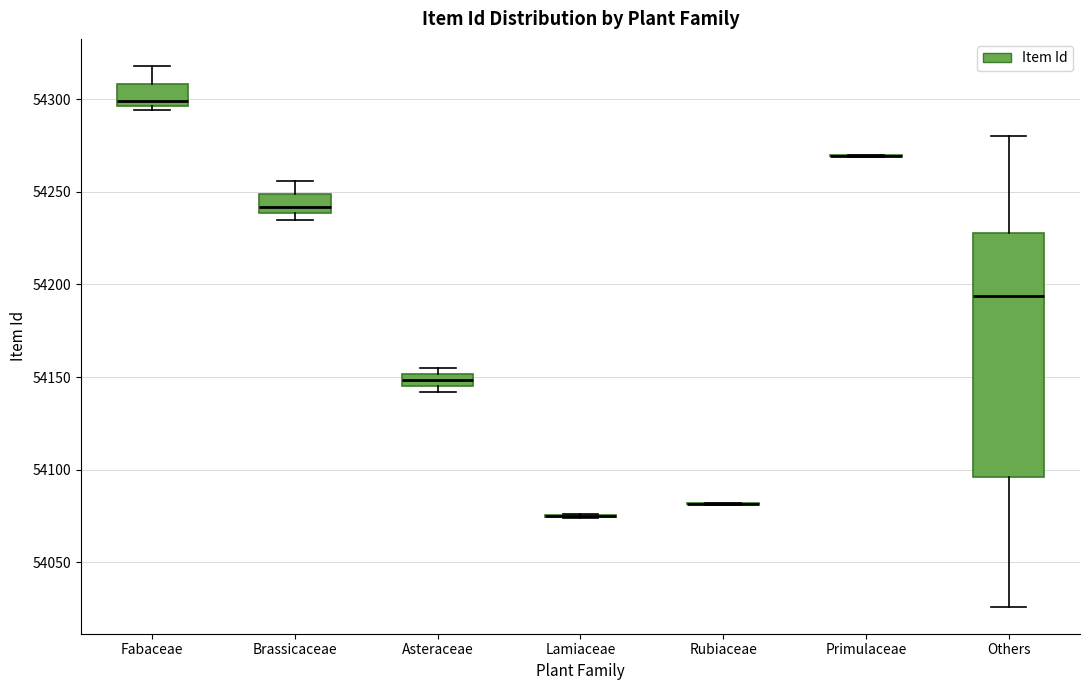

Where is the lower edge of the box for Brassicaceae on the y-axis? The values are not printed on the chart, so give them approximately, as read against the axis.

54240